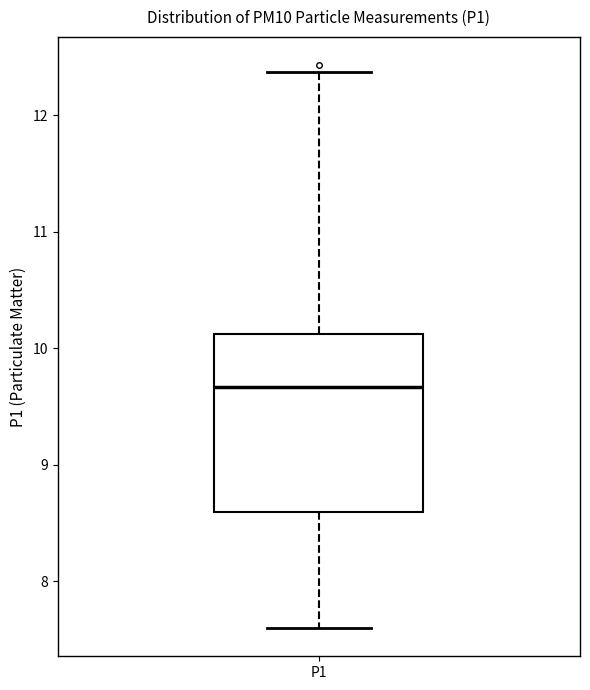

Where is the lower edge of the box for P1 on the y-axis? The values are not printed on the chart, so give them approximately, as read against the axis.

8.6